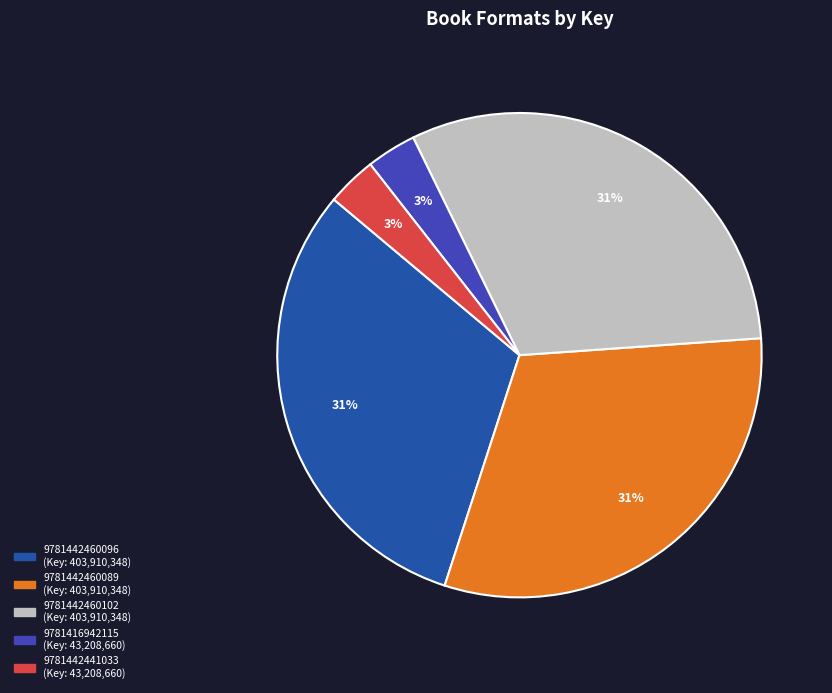

To the nearest percent, what portion does 9781442460102 represent?

31%